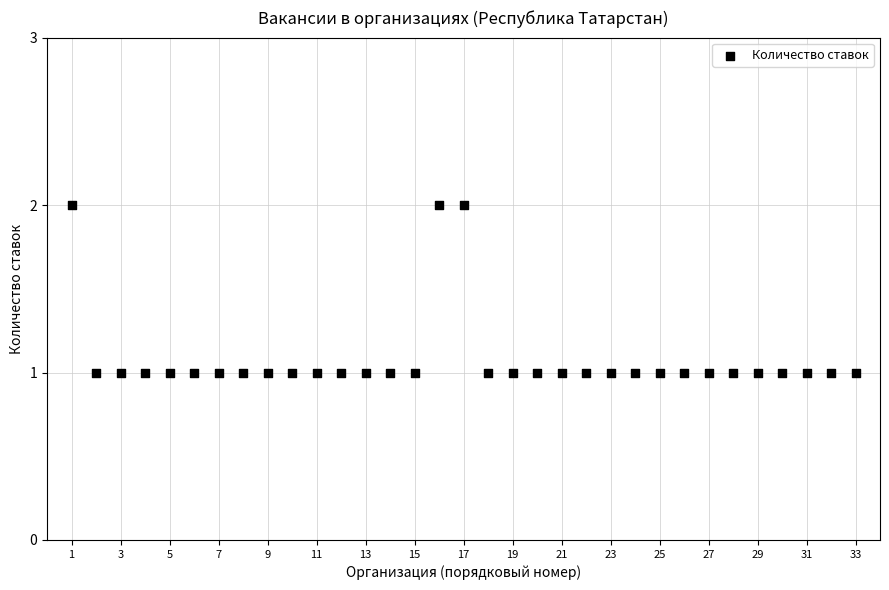

What is the range of X values (max minus min)?

32